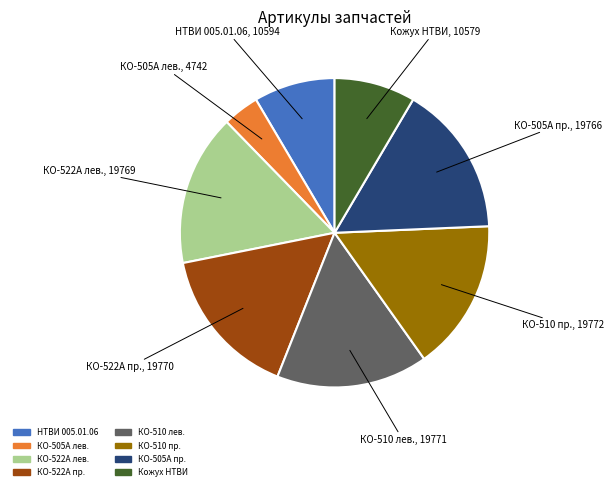

Does any single category account for the majority?

No